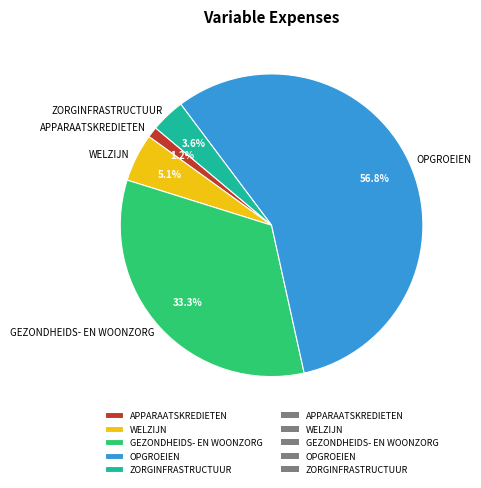

Is it true that APPARAATSKREDIETEN is 1% of the pie?

True